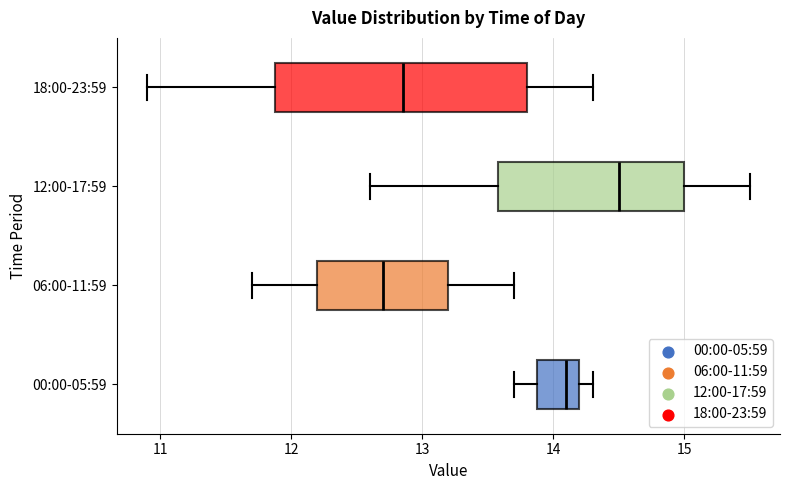

Which box's median line is the furthest to the left?

06:00-11:59